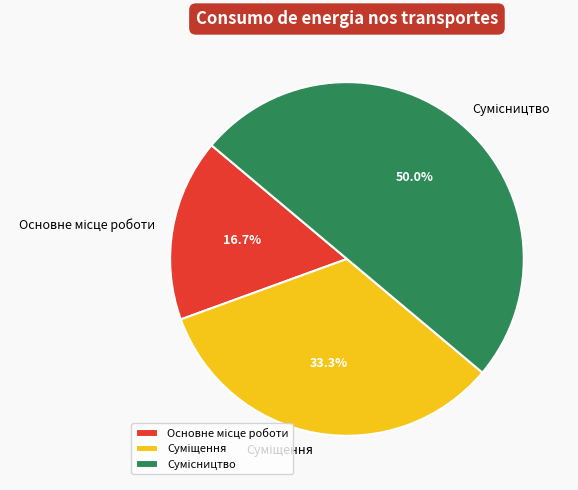

How many slices are in this pie chart?

3